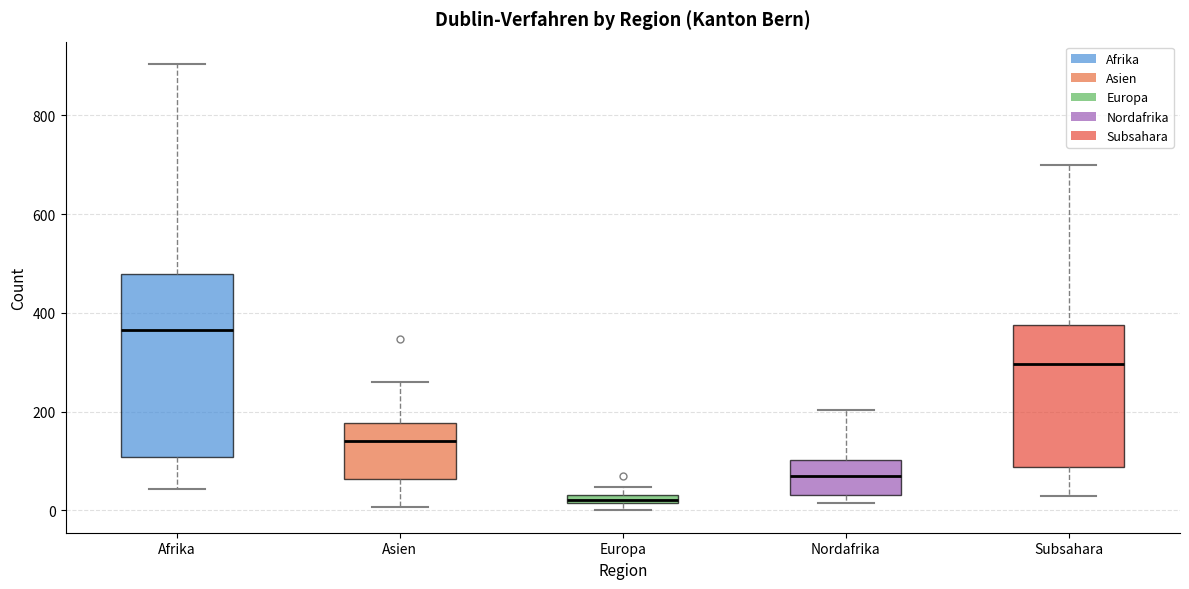

Which box's median line is the highest?

Afrika